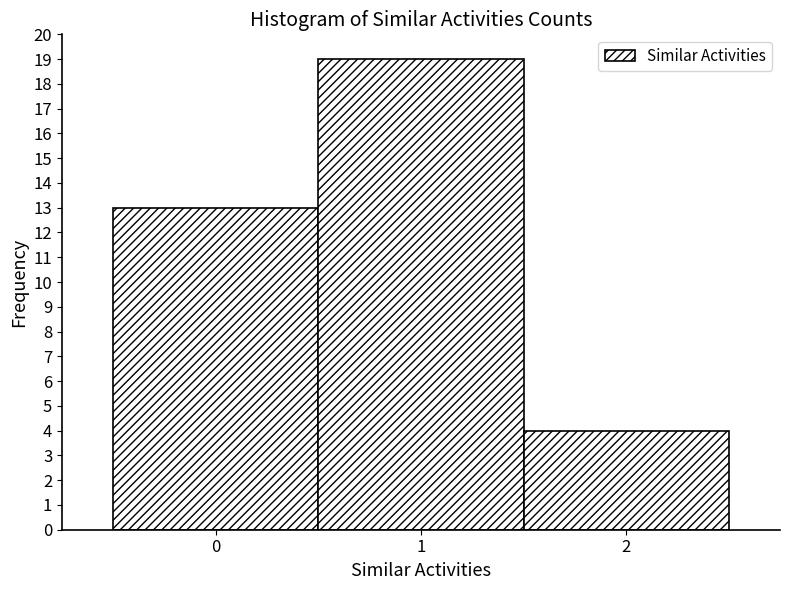

How tall is the bar that spans -0.5 to 0.5 on the x-axis? The values are not printed on the chart, so give them approximately, as read against the axis.

13